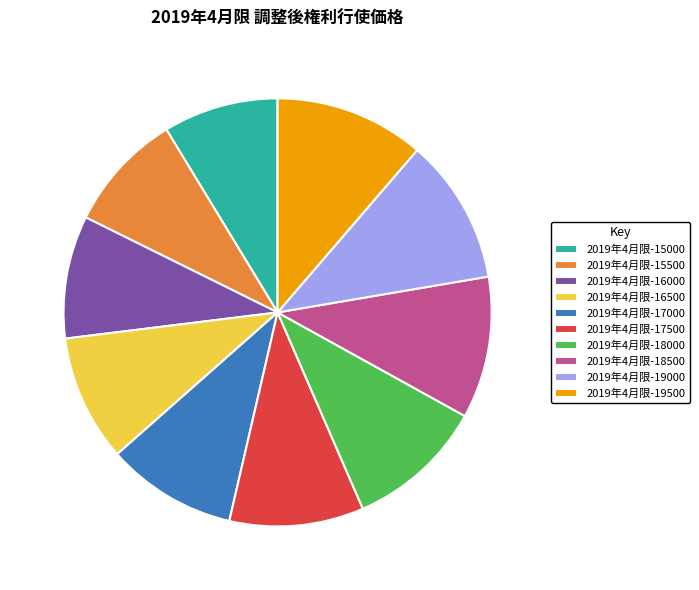

Is the sum of 2019年4月限-16000 and 2019年4月限-19500 greater than half?

No